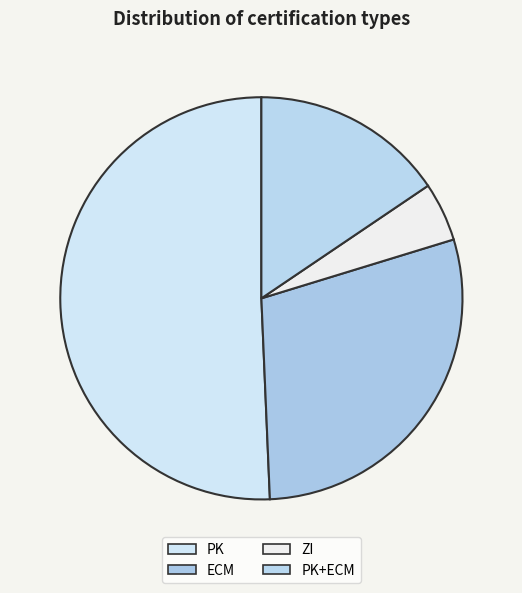

The ECM slice represents 29% of the pie. True or false?

True